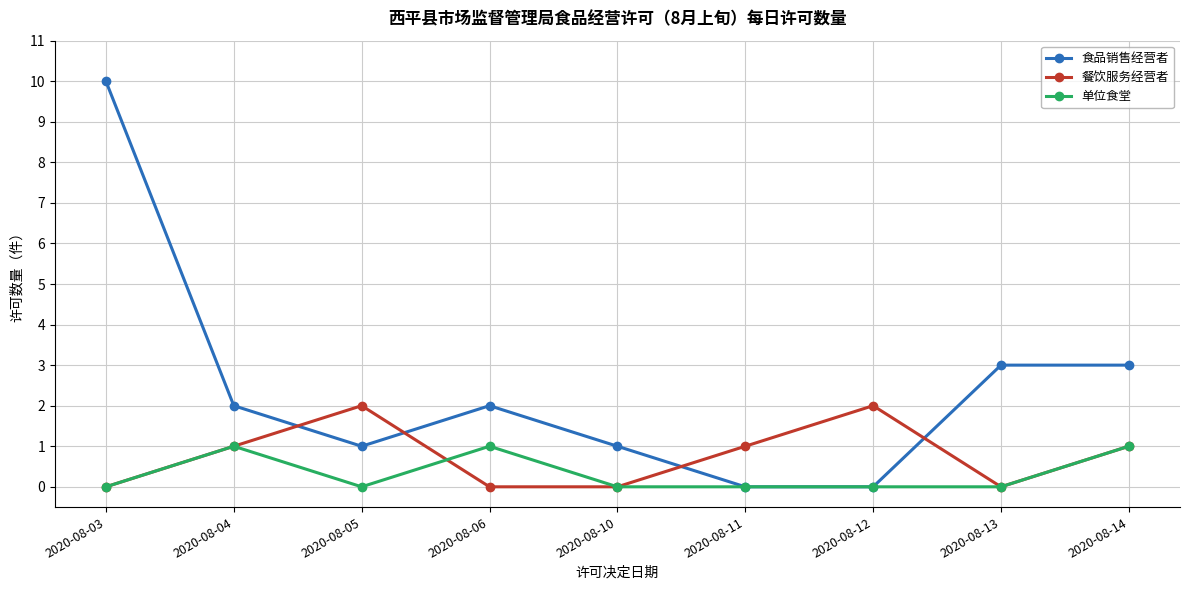

At which category does 单位食堂 reach its first local peak?

2020-08-04